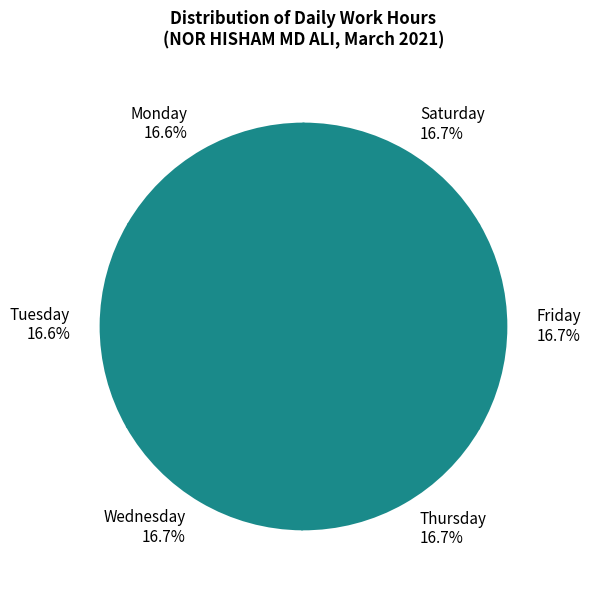

Is there any slice that represents more than half of the pie?

No